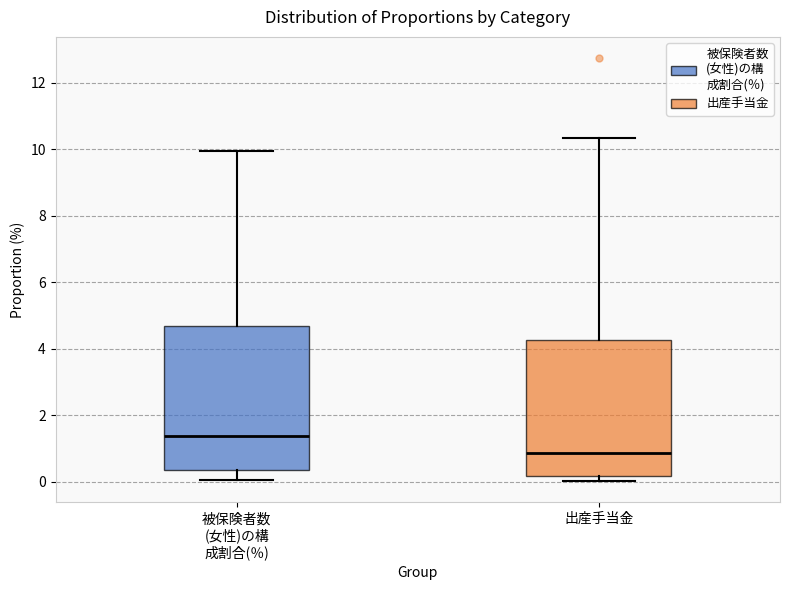

Reading left to right, read every box against the y-axis: the position of its median line, the range the box covers, and the ends of its whiskers. The values are not printed on the chart, so give them approximately, as read against the axis.

被保険者数 (女性)の構 成割合(％): median 1.4, box 0.4 to 4.6, whiskers 0.0 to 10.0
出産手当金: median 0.8, box 0.2 to 4.2, whiskers 0.0 to 10.4